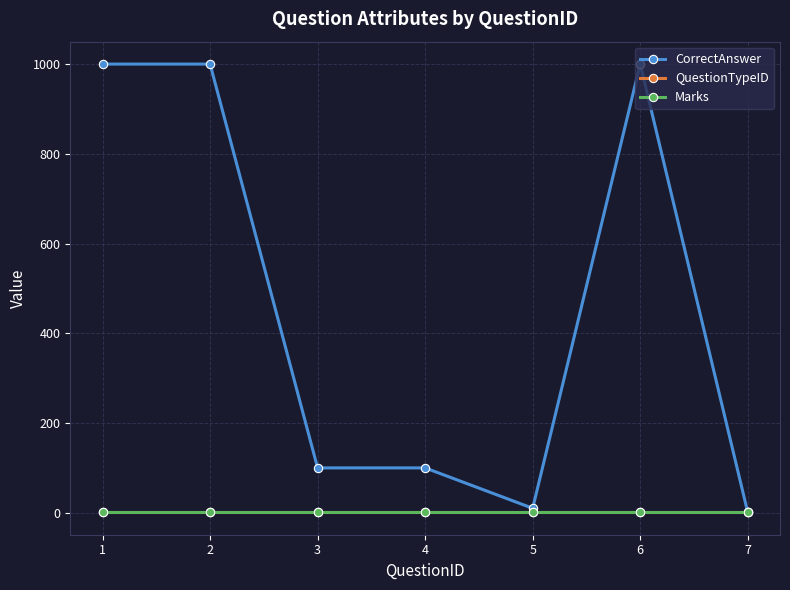

Is it true that QuestionTypeID equals 0 at 3?

False